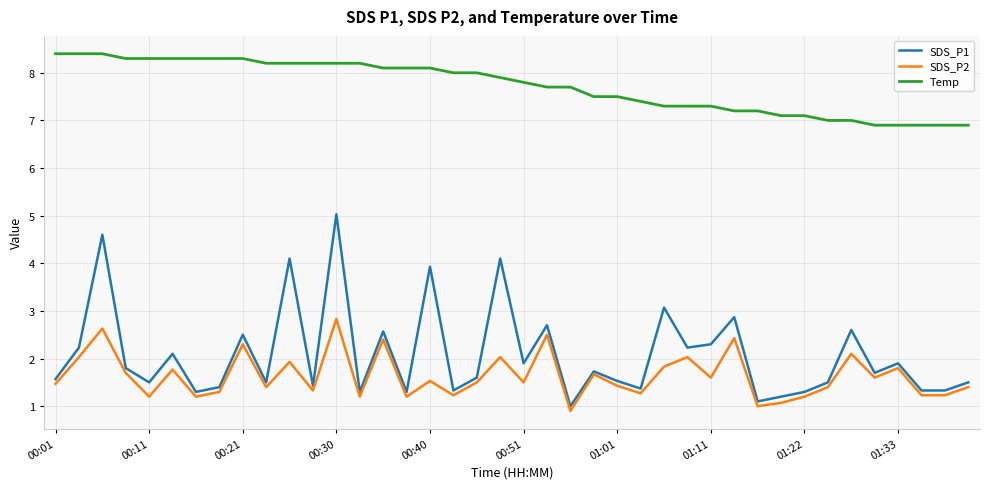

Which series has the largest total across all categories?

Temp